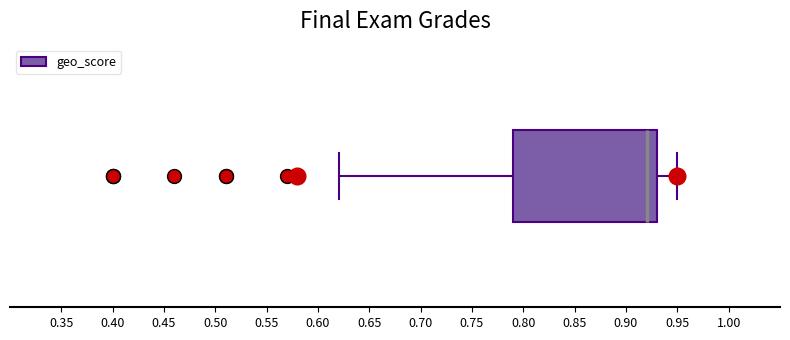

Read this box plot against the x-axis: the position of the median line, the range covered by the box, and the ends of both whiskers. The values are not printed on the chart, so give them approximately, as read against the axis.

median 0.92, box 0.79 to 0.93, whiskers 0.62 to 0.95